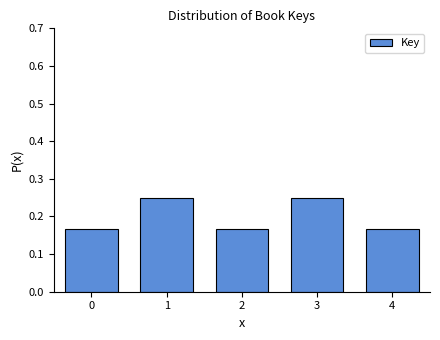

How tall is the bar that spans -0.5 to 0.5 on the x-axis? The values are not printed on the chart, so give them approximately, as read against the axis.

0.17